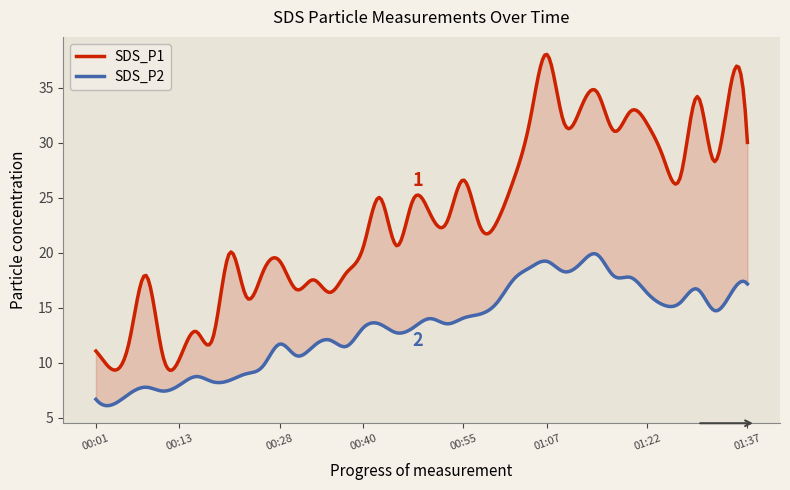

Rank the categories by SDS_P1 value from lowest to highest.

00:04, 00:13, 00:11, 00:01, 00:06, 00:18, 00:16, 00:23, 00:36, 00:31, 00:33, 00:09, 00:38, 00:26, 00:28, 00:21, 00:40, 00:45, 00:58, 00:53, 01:00, 00:50, 00:48, 00:43, 00:55, 01:02, 01:27, 01:32, 01:24, 01:37, 01:17, 01:22, 01:10, 01:05, 01:20, 01:12, 01:29, 01:14, 01:34, 01:07